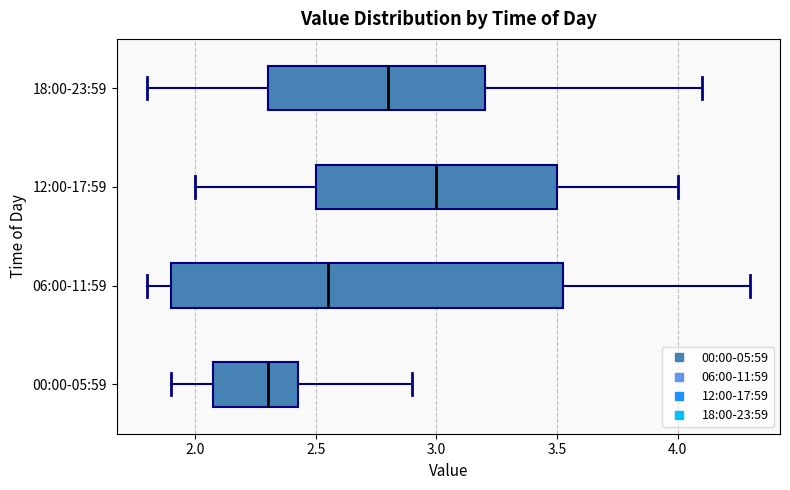

Reading bottom to top, read every box against the x-axis: the position of its median line, the range the box covers, and the ends of its whiskers. The values are not printed on the chart, so give them approximately, as read against the axis.

00:00-05:59: median 2.30, box 2.10 to 2.45, whiskers 1.90 to 2.90
06:00-11:59: median 2.55, box 1.90 to 3.55, whiskers 1.80 to 4.30
12:00-17:59: median 3.00, box 2.50 to 3.50, whiskers 2.00 to 4.00
18:00-23:59: median 2.80, box 2.30 to 3.20, whiskers 1.80 to 4.10